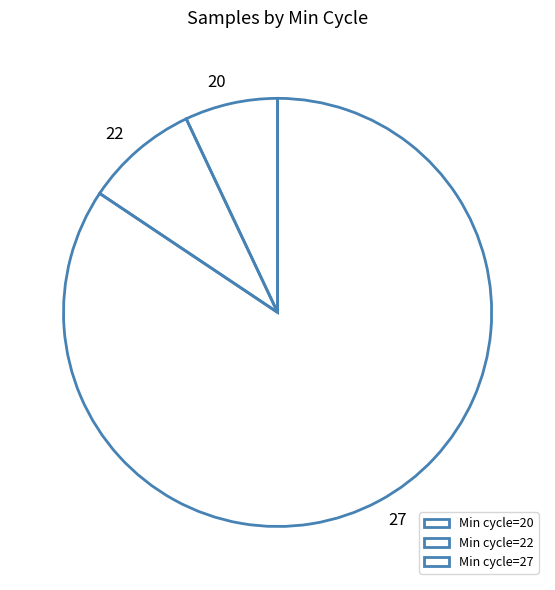

Between 20 and 27, which is larger?

27